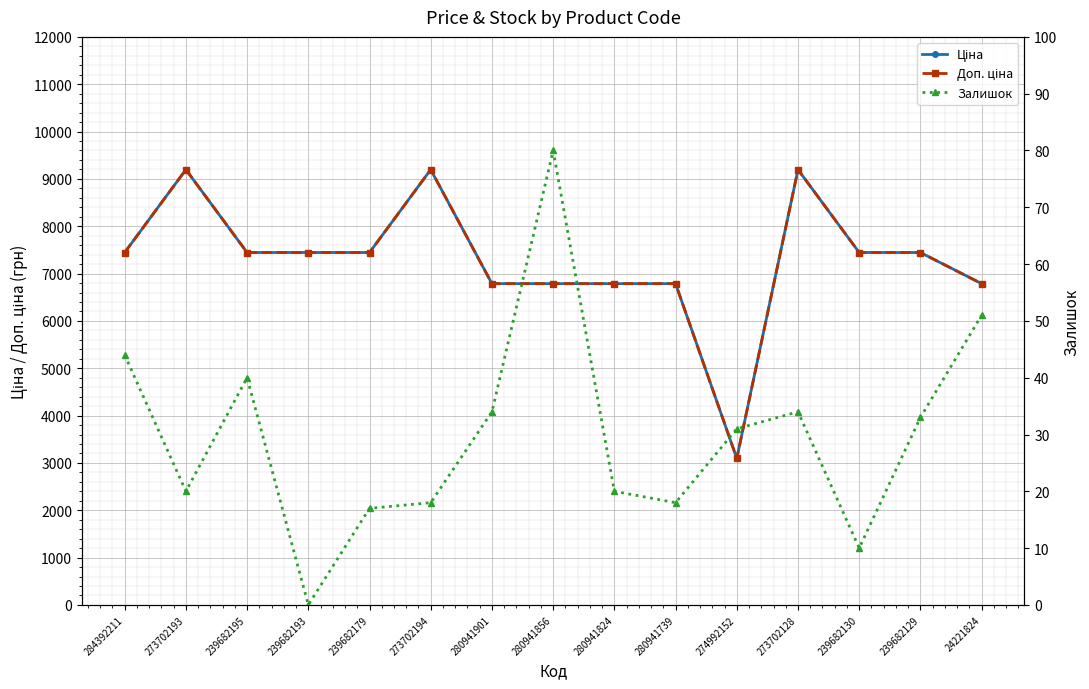

Rank the series by their maximum value, from lowest to highest.

Залишок, Ціна, Доп. ціна